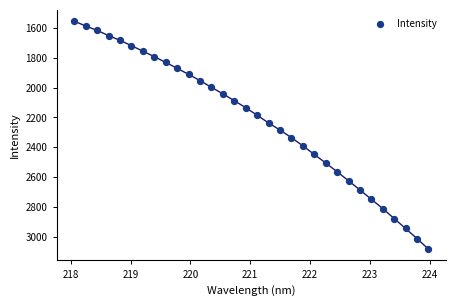

What Y value in the scatter plot is closest to 2319?

2335.9